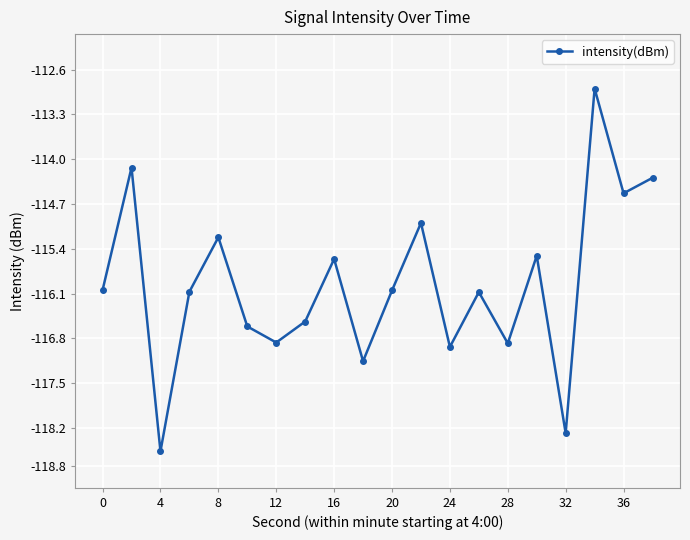

What is the greatest value displayed?

-112.9